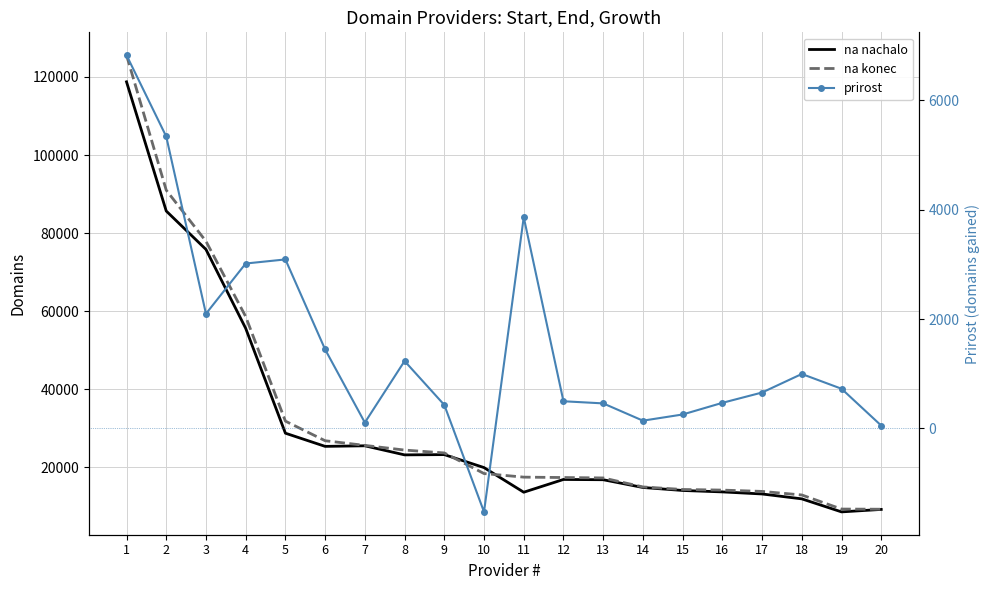

What is the greatest value displayed?

125568